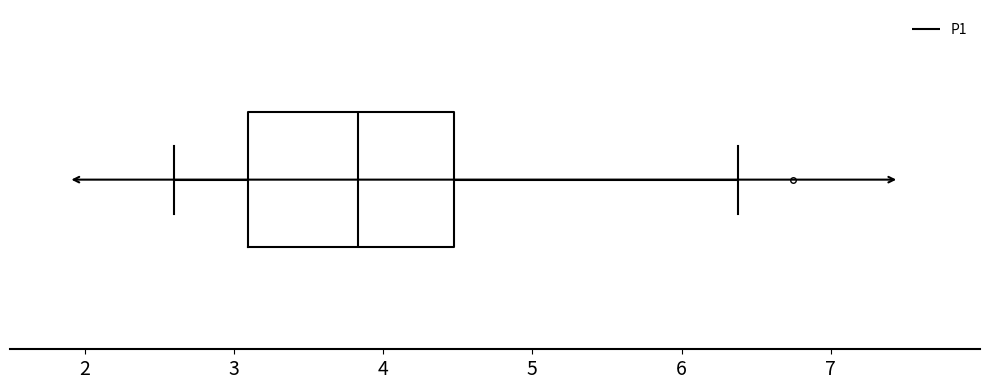

Where is the left edge of the box on the x-axis? The values are not printed on the chart, so give them approximately, as read against the axis.

3.1